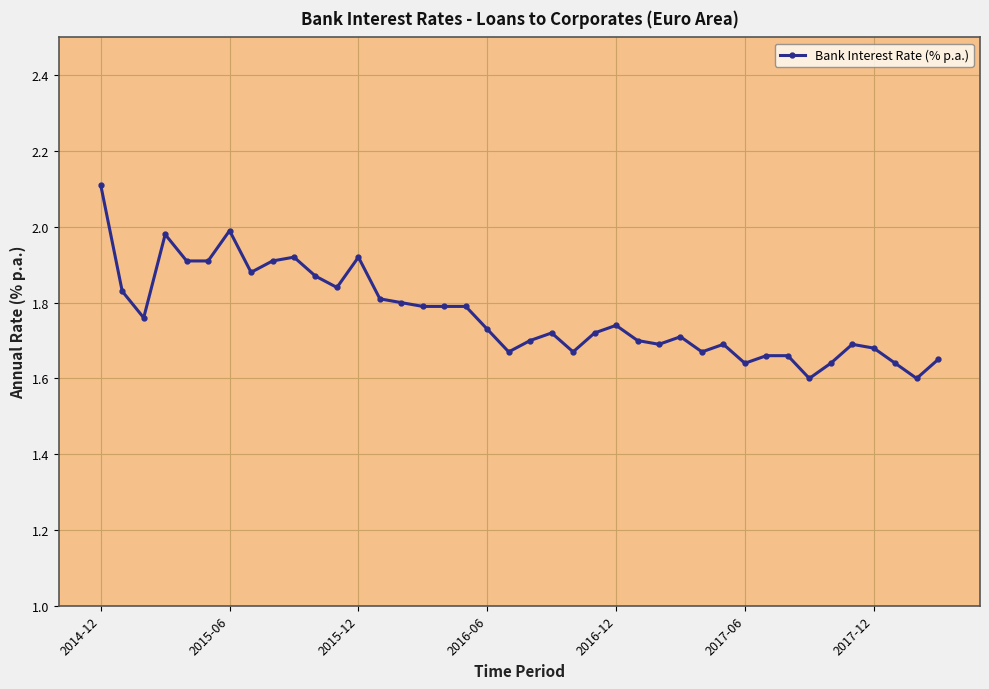

What is the maximum value shown in the chart?

2.1